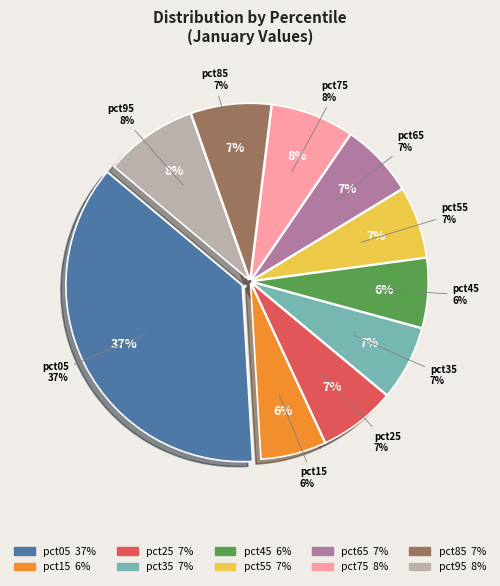

Rank the categories by value from highest to lowest.

pct05, pct95, pct75, pct85, pct25, pct35, pct65, pct55, pct45, pct15